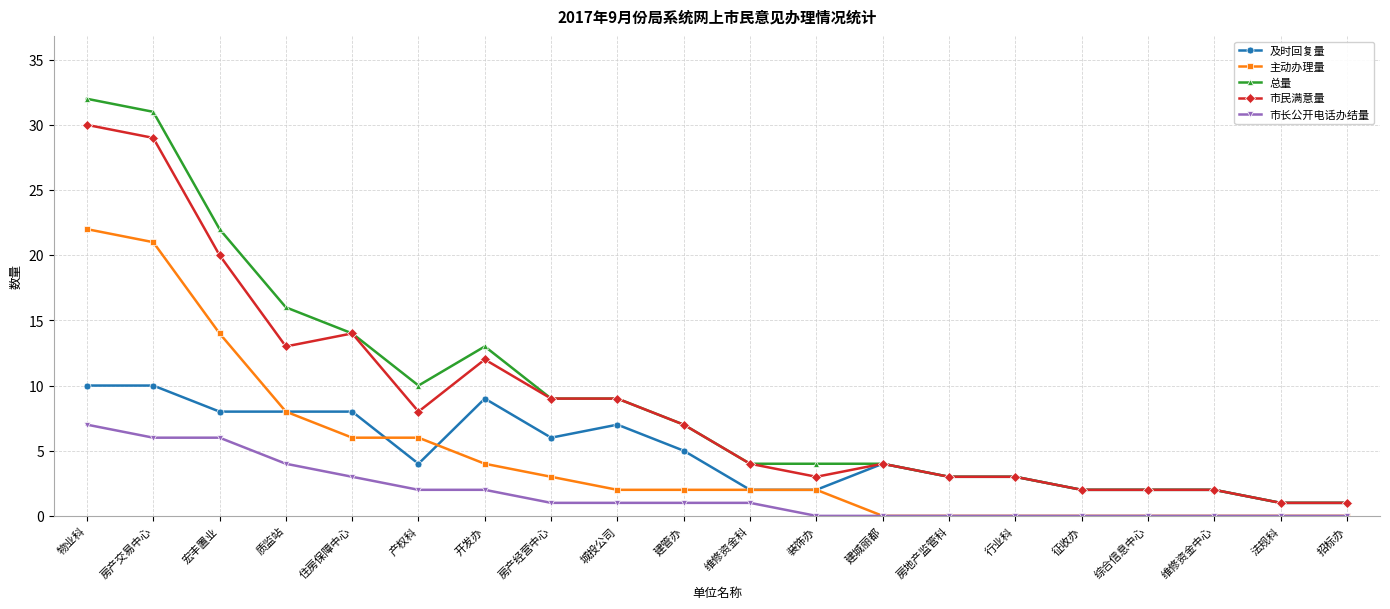

How many series are shown in this chart?

5